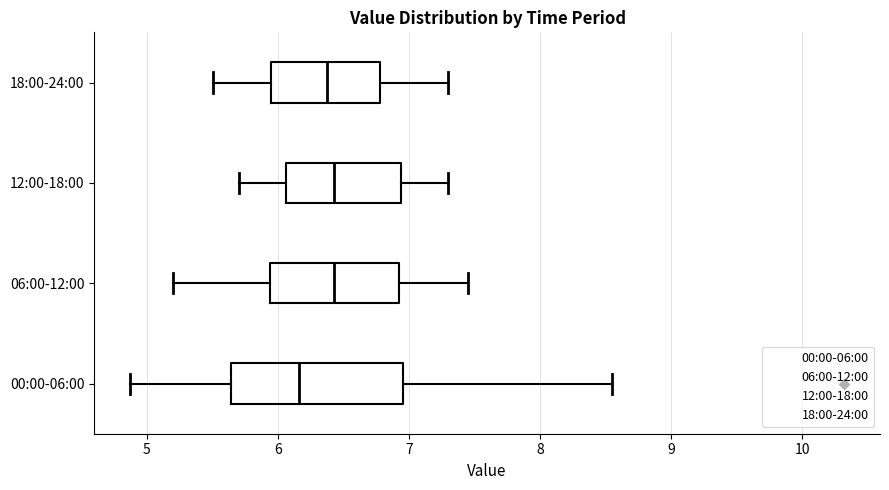

Where is the right edge of the box for 06:00-12:00 on the x-axis? The values are not printed on the chart, so give them approximately, as read against the axis.

6.9